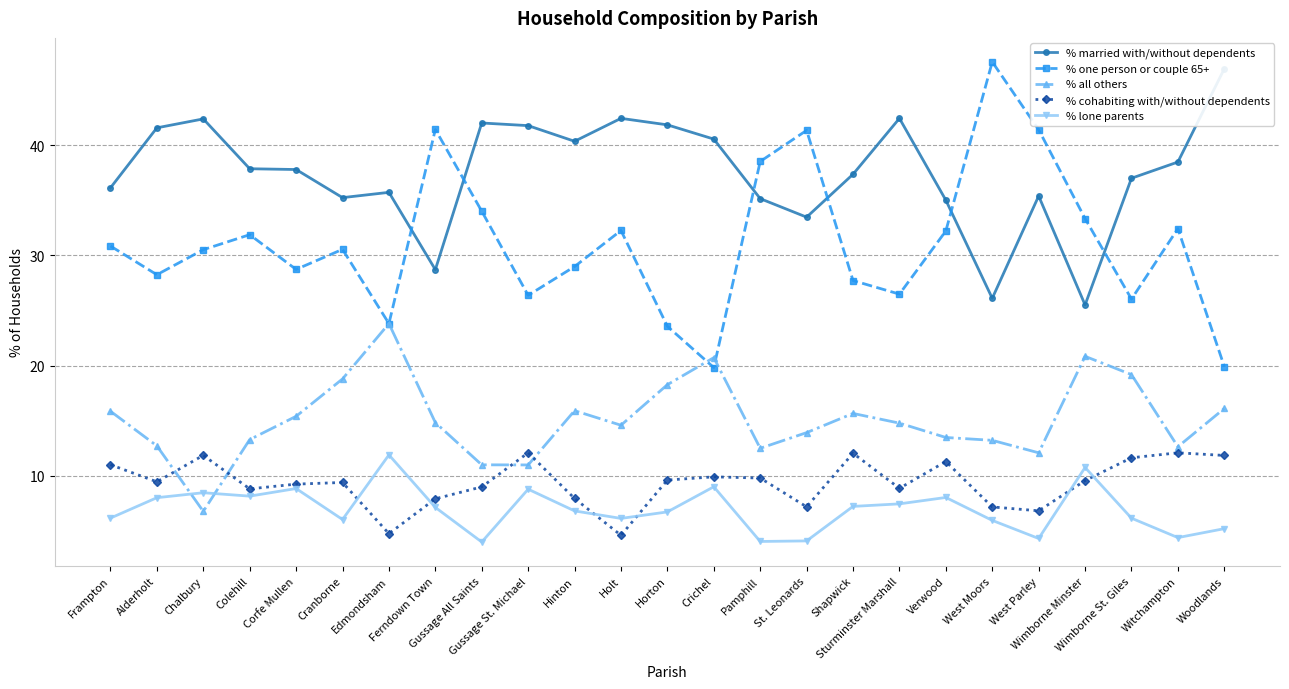

In % married with/without dependents, how many points are lower than both neighbors (excluding endpoints)?

6